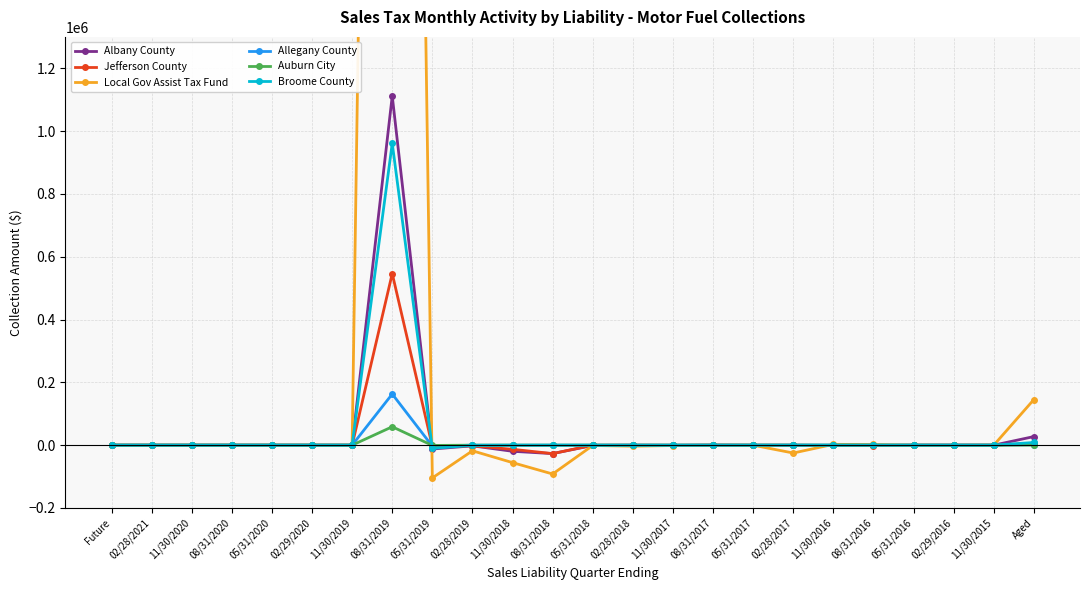

Is it true that Auburn City equals -4.9 at 05/31/2018?

True